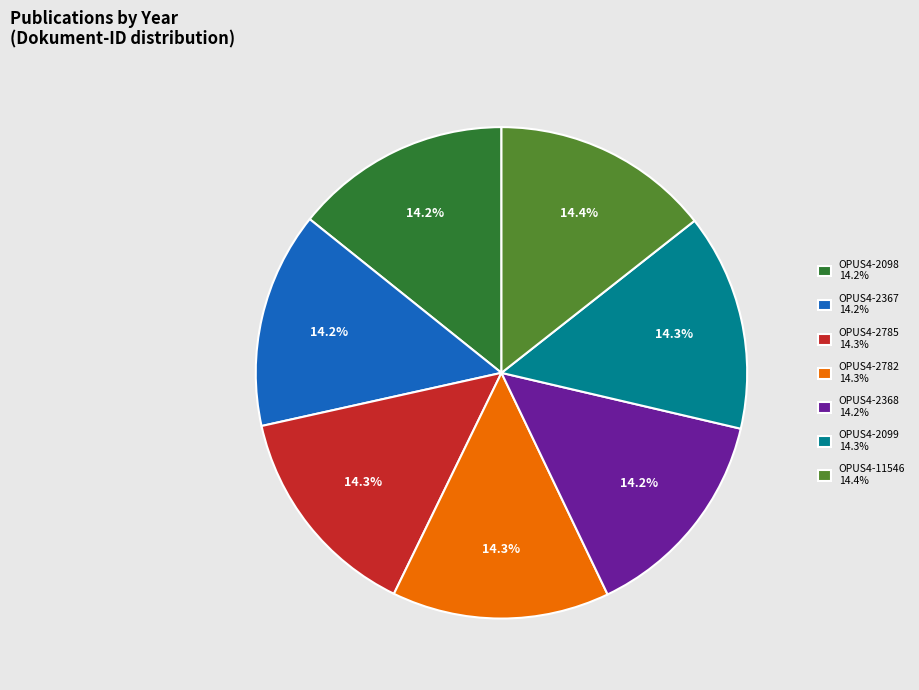

To the nearest percent, what is the combined percentage of OPUS4-2099 and OPUS4-2782?

29%